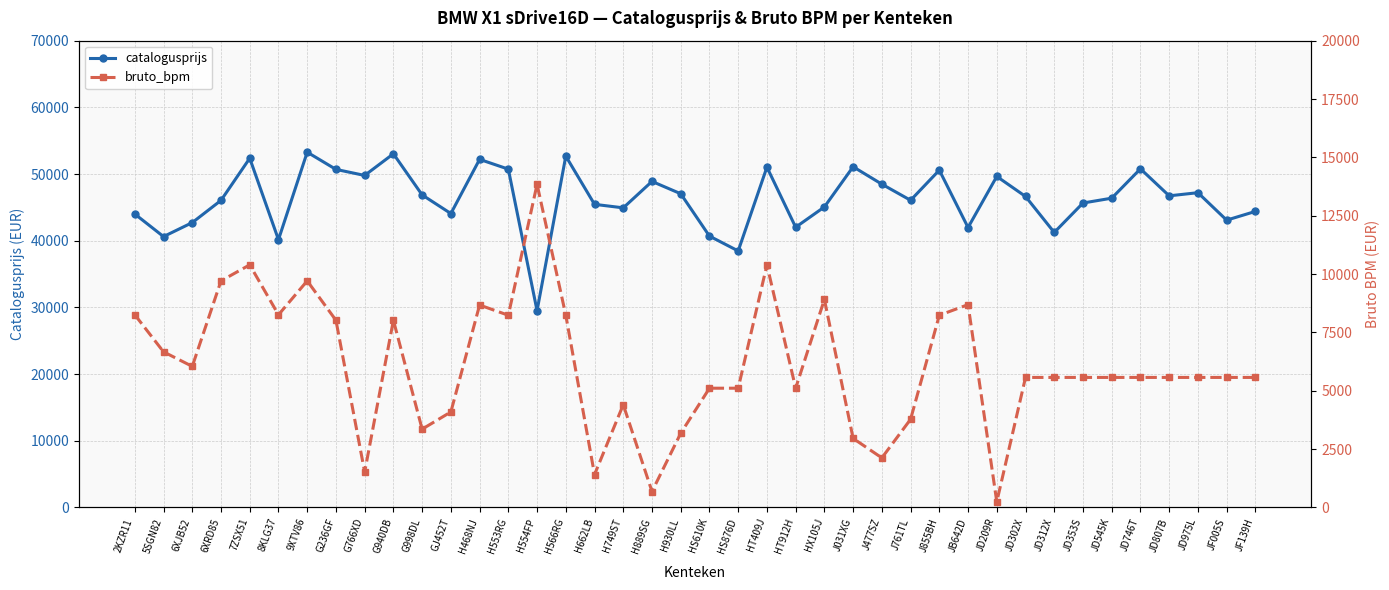

Which series has the largest range (max minus min)?

catalogusprijs